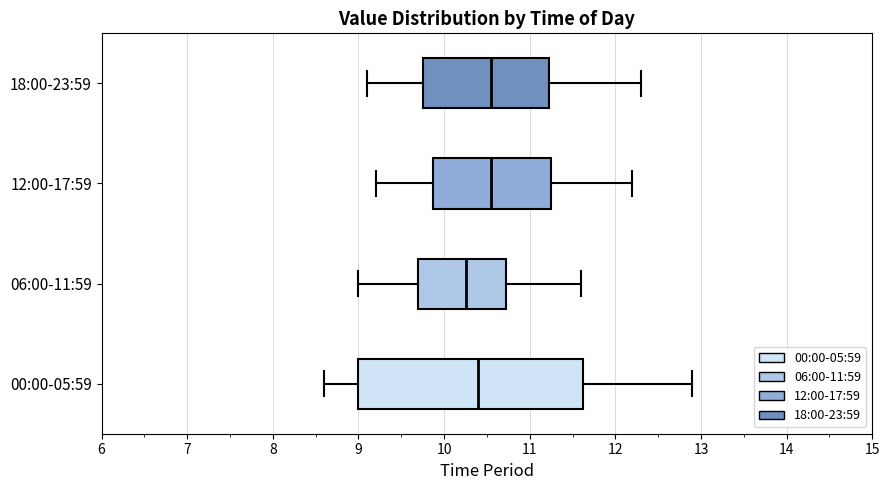

Reading bottom to top, transcribe this box plot: for each box, give where its median line is, the range the box spans, and where its two whiskers end, as read against the x-axis. The values are not printed on the chart, so give them approximately, as read against the axis.

00:00-05:59: median 10.4, box 9.0 to 11.6, whiskers 8.6 to 12.9
06:00-11:59: median 10.3, box 9.7 to 10.7, whiskers 9.0 to 11.6
12:00-17:59: median 10.6, box 9.9 to 11.3, whiskers 9.2 to 12.2
18:00-23:59: median 10.6, box 9.8 to 11.2, whiskers 9.1 to 12.3